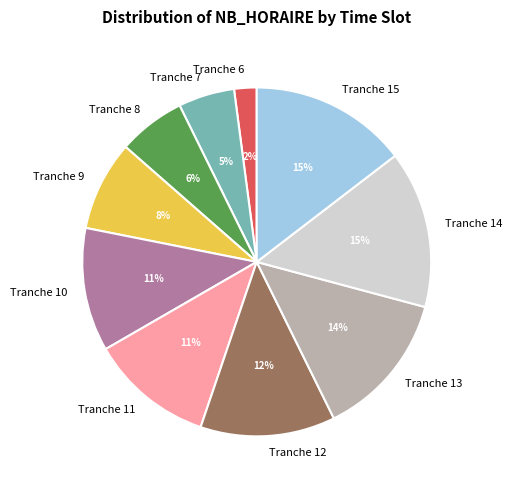

Between Tranche 11 and Tranche 14, which is larger?

Tranche 14